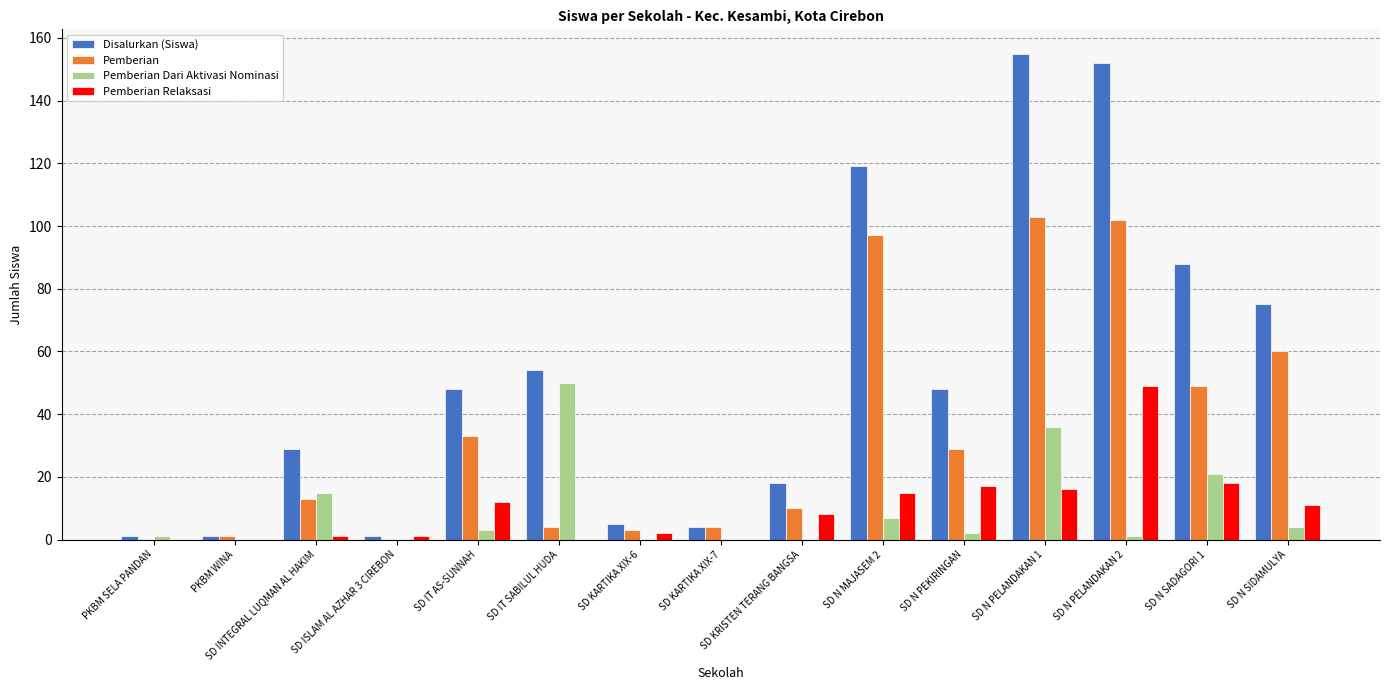

Reading left to right, what are all the values shown in this chart?

Disalurkan (Siswa): PKBM SELA PANDAN=1	PKBM WINA=1	SD INTEGRAL LUQMAN AL HAKIM=29	SD ISLAM AL AZHAR 3 CIREBON=1	SD IT AS-SUNNAH=48	SD IT SABILUL HUDA=54	SD KARTIKA XIX-6=5	SD KARTIKA XIX-7=4	SD KRISTEN TERANG BANGSA=18	SD N MAJASEM 2=119	SD N PEKIRINGAN=48	SD N PELANDAKAN 1=155	SD N PELANDAKAN 2=152	SD N SADAGORI 1=88	SD N SIDAMULYA=75
Pemberian: PKBM SELA PANDAN=0	PKBM WINA=1	SD INTEGRAL LUQMAN AL HAKIM=13	SD ISLAM AL AZHAR 3 CIREBON=0	SD IT AS-SUNNAH=33	SD IT SABILUL HUDA=4	SD KARTIKA XIX-6=3	SD KARTIKA XIX-7=4	SD KRISTEN TERANG BANGSA=10	SD N MAJASEM 2=97	SD N PEKIRINGAN=29	SD N PELANDAKAN 1=103	SD N PELANDAKAN 2=102	SD N SADAGORI 1=49	SD N SIDAMULYA=60
Pemberian Dari Aktivasi Nominasi: PKBM SELA PANDAN=1	PKBM WINA=0	SD INTEGRAL LUQMAN AL HAKIM=15	SD ISLAM AL AZHAR 3 CIREBON=0	SD IT AS-SUNNAH=3	SD IT SABILUL HUDA=50	SD KARTIKA XIX-6=0	SD KARTIKA XIX-7=0	SD KRISTEN TERANG BANGSA=0	SD N MAJASEM 2=7	SD N PEKIRINGAN=2	SD N PELANDAKAN 1=36	SD N PELANDAKAN 2=1	SD N SADAGORI 1=21	SD N SIDAMULYA=4
Pemberian Relaksasi: PKBM SELA PANDAN=0	PKBM WINA=0	SD INTEGRAL LUQMAN AL HAKIM=1	SD ISLAM AL AZHAR 3 CIREBON=1	SD IT AS-SUNNAH=12	SD IT SABILUL HUDA=0	SD KARTIKA XIX-6=2	SD KARTIKA XIX-7=0	SD KRISTEN TERANG BANGSA=8	SD N MAJASEM 2=15	SD N PEKIRINGAN=17	SD N PELANDAKAN 1=16	SD N PELANDAKAN 2=49	SD N SADAGORI 1=18	SD N SIDAMULYA=11